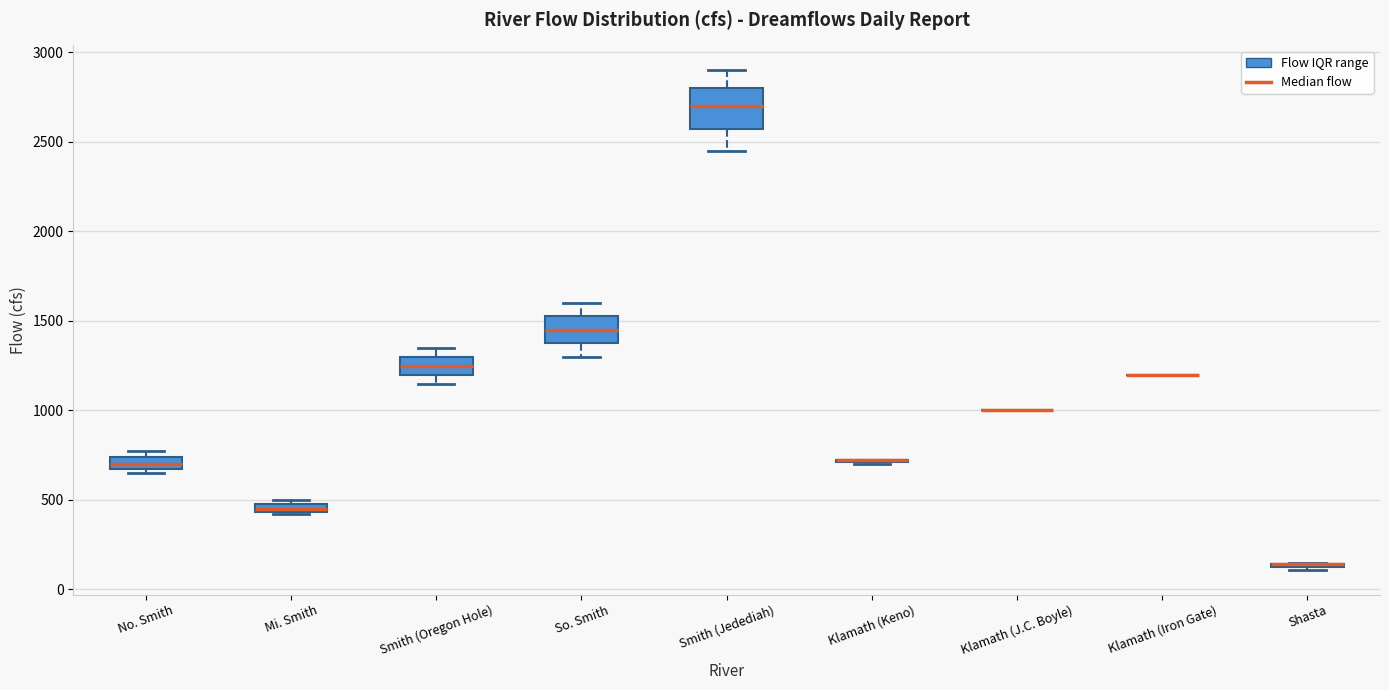

Where does the median line of the box for Smith (Jedediah) sit on the y-axis? The values are not printed on the chart, so give them approximately, as read against the axis.

2700